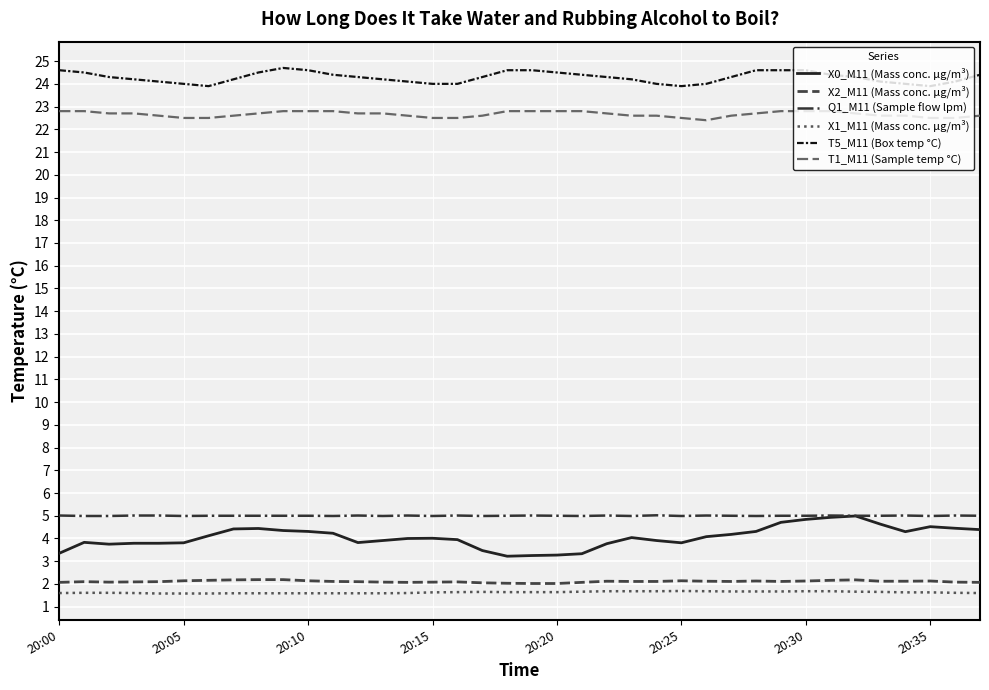

What is the greatest value displayed?

24.7